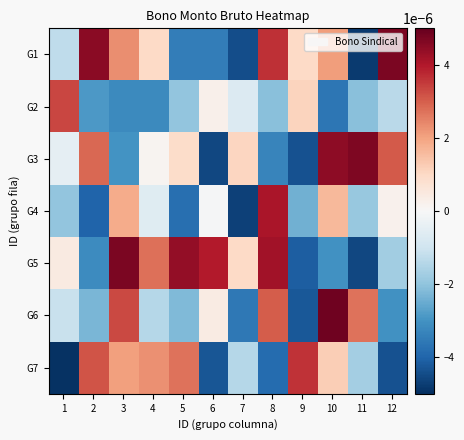

Reading left to right, transcribe all the data shown in this chart.

G1: 1=-0.0	2=0.0	3=0.0	4=0.0	5=-0.0	6=-0.0	7=-0.0	8=0.0	9=0.0	10=0.0	11=-0.0	12=0.0
G2: 1=0.0	2=-0.0	3=-0.0	4=-0.0	5=-0.0	6=0.0	7=-0.0	8=-0.0	9=0.0	10=-0.0	11=-0.0	12=-0.0
G3: 1=-0.0	2=0.0	3=-0.0	4=0.0	5=0.0	6=-0.0	7=0.0	8=-0.0	9=-0.0	10=0.0	11=0.0	12=0.0
G4: 1=-0.0	2=-0.0	3=0.0	4=-0.0	5=-0.0	6=-0.0	7=-0.0	8=0.0	9=-0.0	10=0.0	11=-0.0	12=0.0
G5: 1=0.0	2=-0.0	3=0.0	4=0.0	5=0.0	6=0.0	7=0.0	8=0.0	9=-0.0	10=-0.0	11=-0.0	12=-0.0
G6: 1=-0.0	2=-0.0	3=0.0	4=-0.0	5=-0.0	6=0.0	7=-0.0	8=0.0	9=-0.0	10=0.0	11=0.0	12=-0.0
G7: 1=-0.0	2=0.0	3=0.0	4=0.0	5=0.0	6=-0.0	7=-0.0	8=-0.0	9=0.0	10=0.0	11=-0.0	12=-0.0